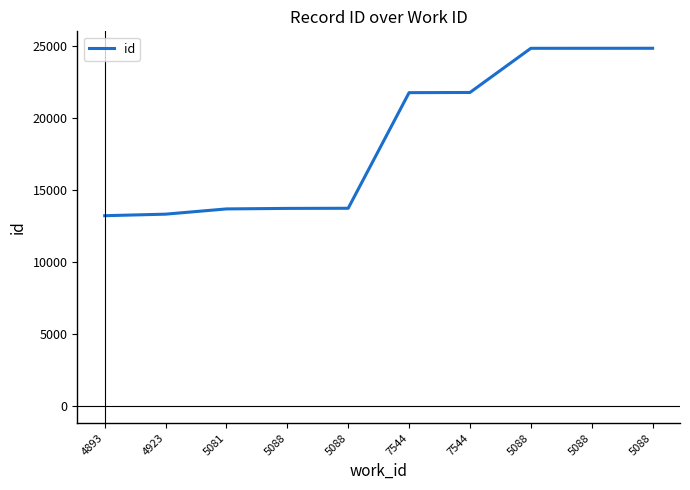

What is the change in value from 4893 to 5088?

+11624